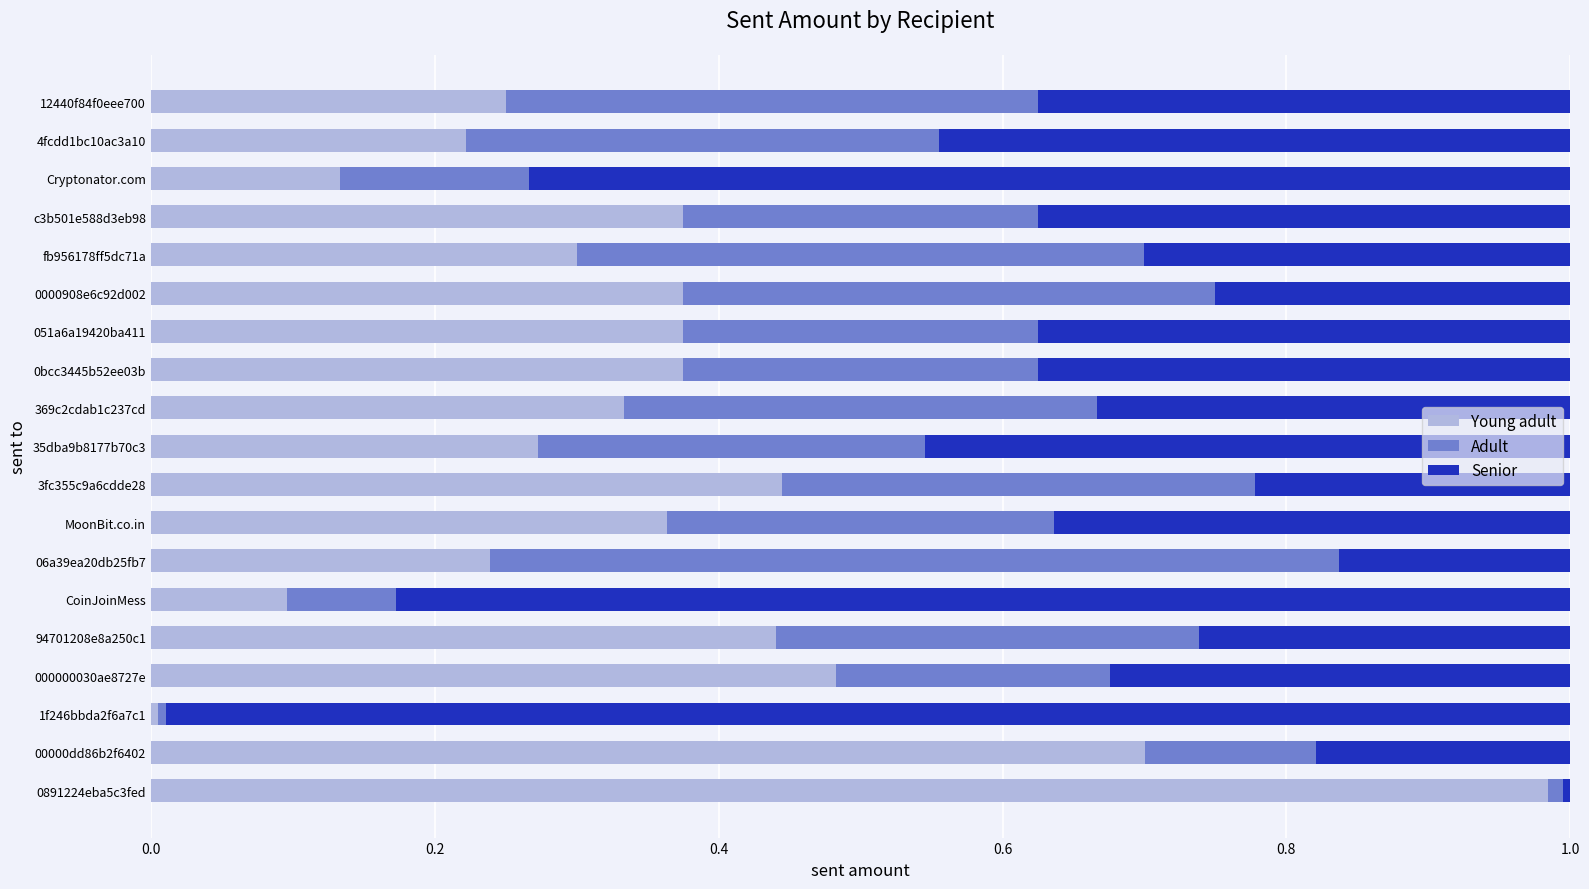

What is the sum of the Young adult values at 00000dd86b2f6402 and 94701208e8a250c1?

1.1